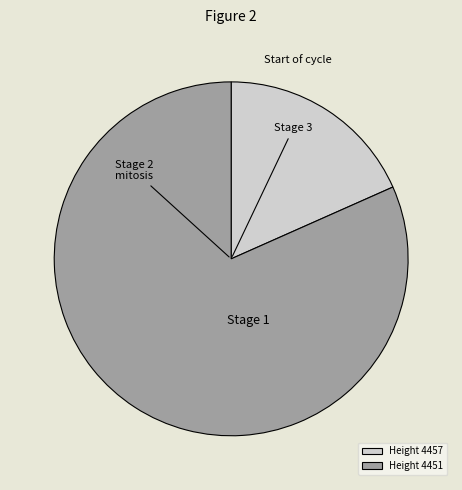

Do Height 4451 and Height 4457 together represent more than half of the pie?

Yes